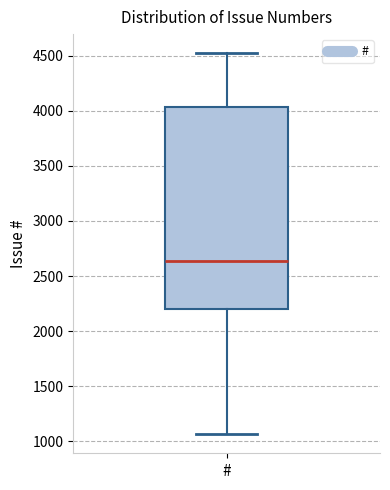

Transcribe this box plot: give where the median line is, the range the box spans, and where the two whiskers end, as read against the y-axis. The values are not printed on the chart, so give them approximately, as read against the axis.

median 2650, box 2200 to 4050, whiskers 1050 to 4500